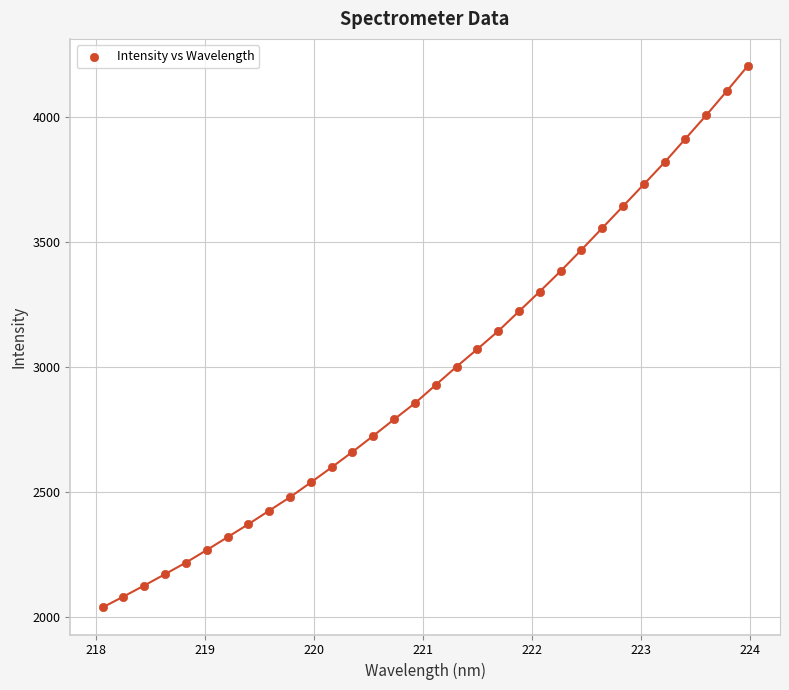

What is the range of Y values (max minus min)?

2165.5